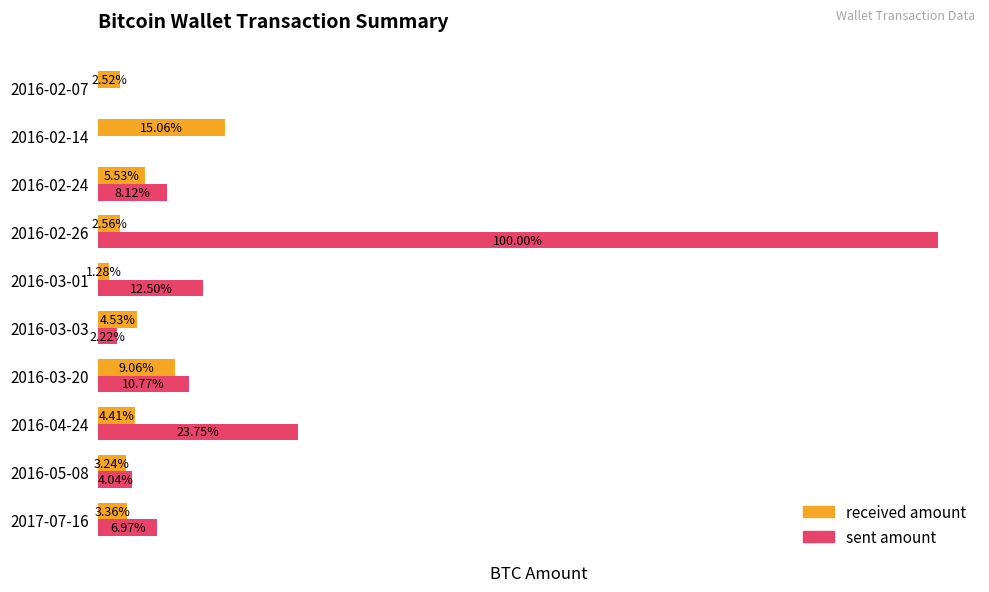

What are all the series names shown in the legend?

received amount, sent amount